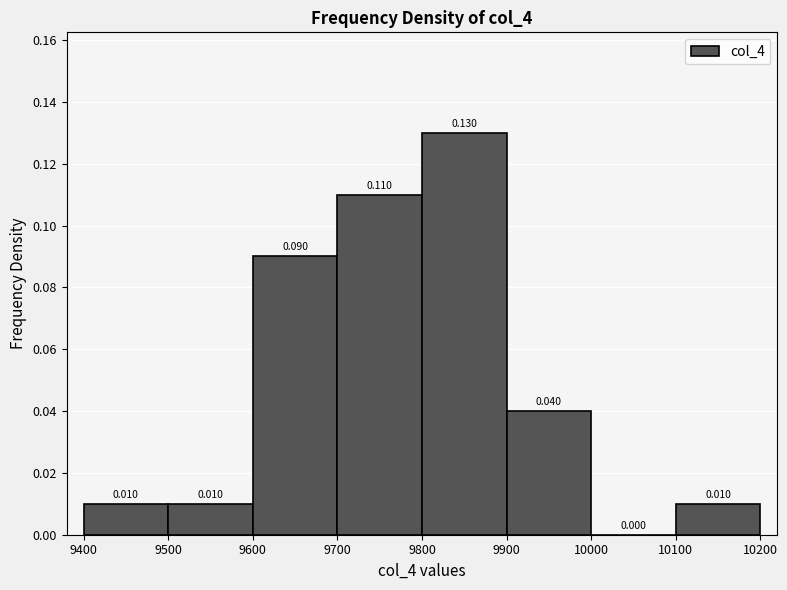

Reading left to right, list every bar in this chart as the range it spans on the x-axis followed by its height.

9400 to 9500: 0.010
9500 to 9600: 0.010
9600 to 9700: 0.090
9700 to 9800: 0.110
9800 to 9900: 0.130
9900 to 10000: 0.040
10000 to 10100: 0.000
10100 to 10200: 0.010